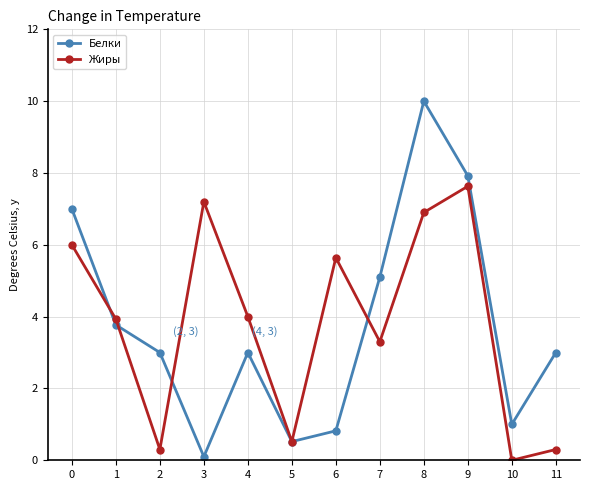

Which series has the widest spread of values?

Белки